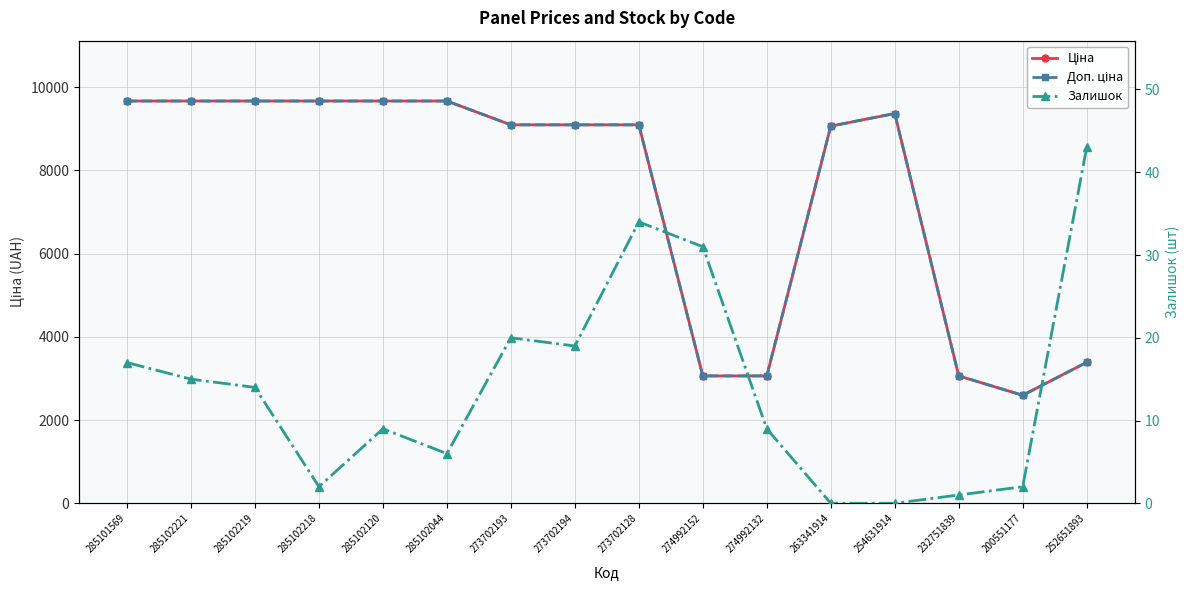

What is the label of the 5th point from the right?

263341914